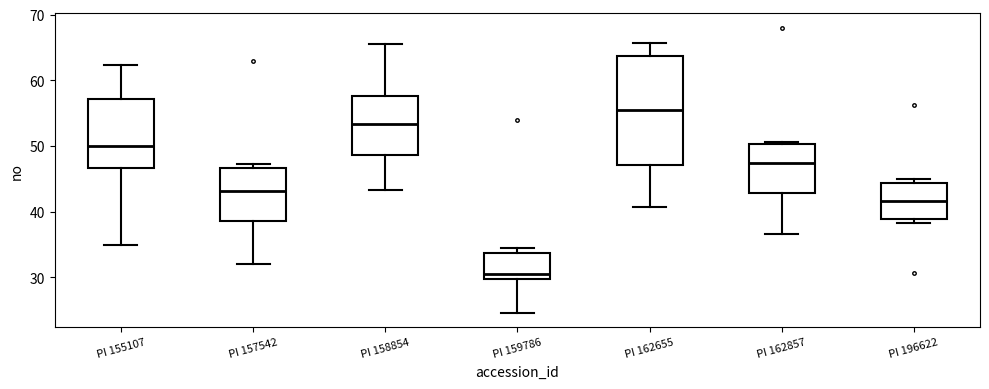

Reading left to right, transcribe this box plot: for each box, give where its median line is, the range the box spans, and where its two whiskers end, as read against the y-axis. The values are not printed on the chart, so give them approximately, as read against the axis.

PI 155107: median 50, box 47 to 57, whiskers 35 to 62
PI 157542: median 43, box 39 to 47, whiskers 32 to 47 (just above the box's upper edge)
PI 158854: median 53, box 49 to 58, whiskers 43 to 66
PI 159786: median 30 (just above the box's lower edge), box 30 to 34, whiskers 25 to 35
PI 162655: median 55, box 47 to 64, whiskers 41 to 66
PI 162857: median 47, box 43 to 50, whiskers 37 to 51
PI 196622: median 42, box 39 to 44, whiskers 38 to 45